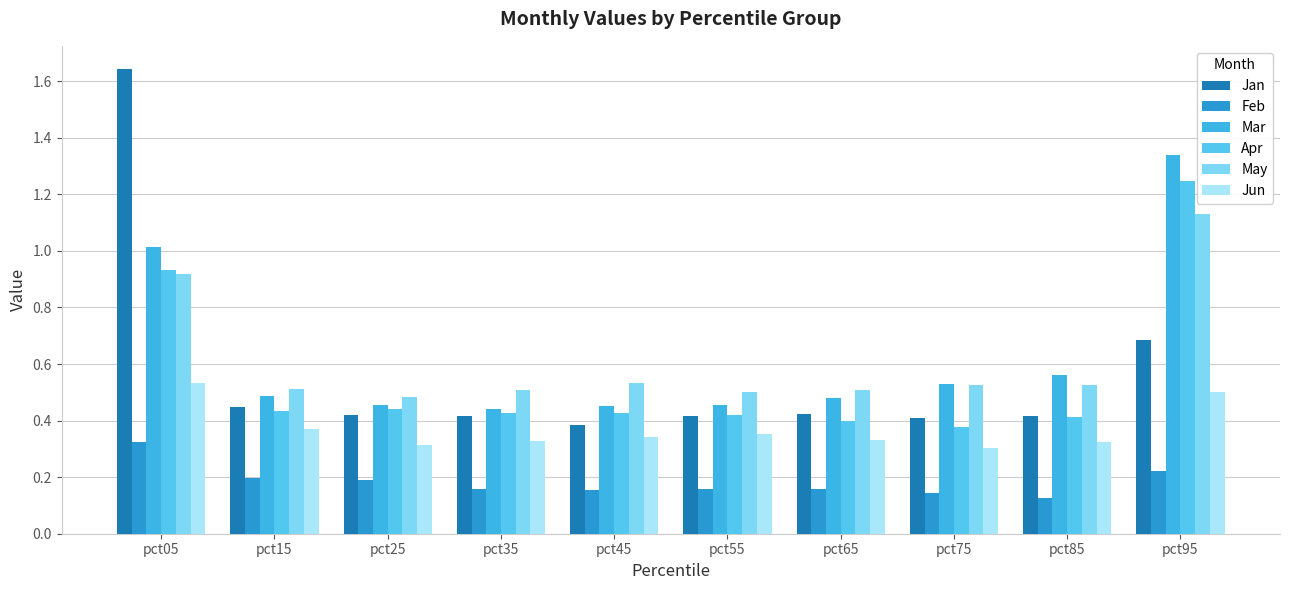

At which category does the chart reach its minimum across all series?

pct85